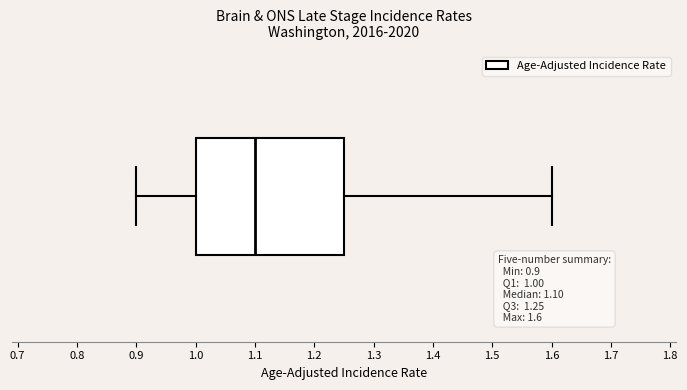

Read this box plot against the x-axis: the position of the median line, the range covered by the box, and the ends of both whiskers. The values are not printed on the chart, so give them approximately, as read against the axis.

median 1.10, box 1.00 to 1.25, whiskers 0.90 to 1.60